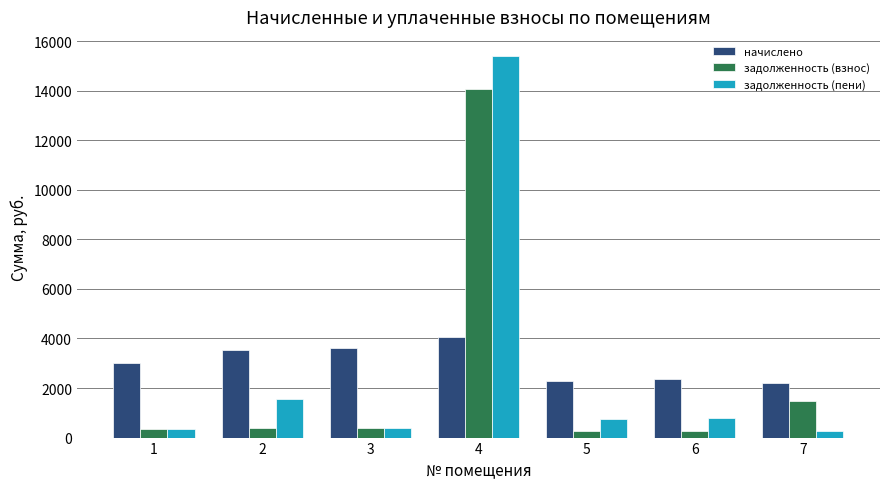

What is the sum of all начислено values?

21052.9